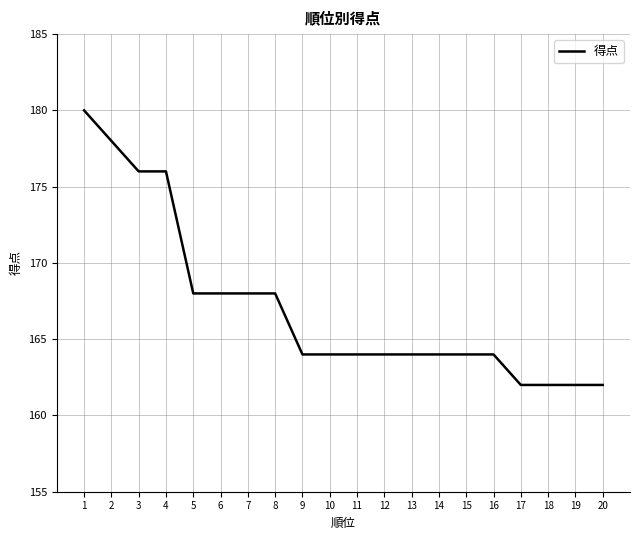

What is the average value?

167